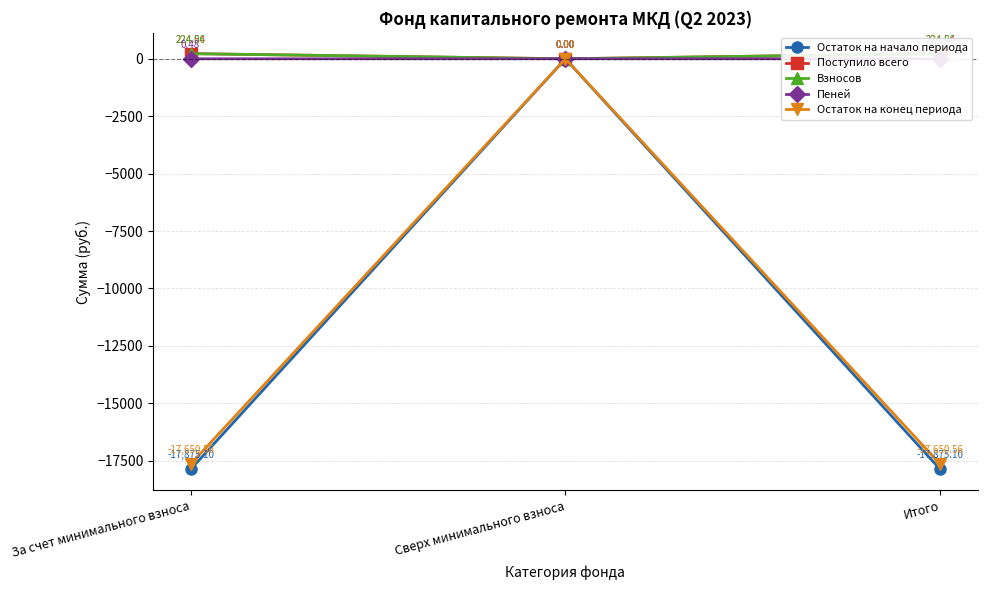

How many lines are shown in the chart?

5